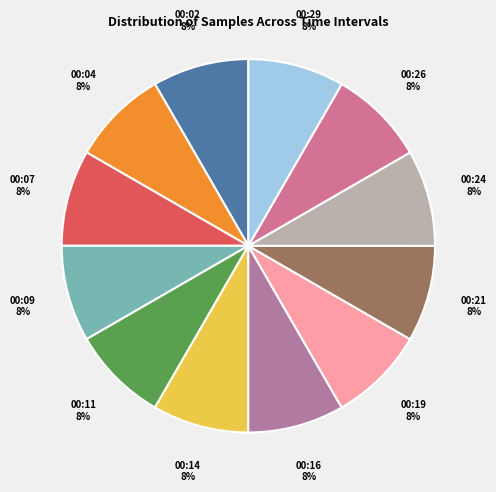

To the nearest percent, what percentage of the pie is 00:04?

8%